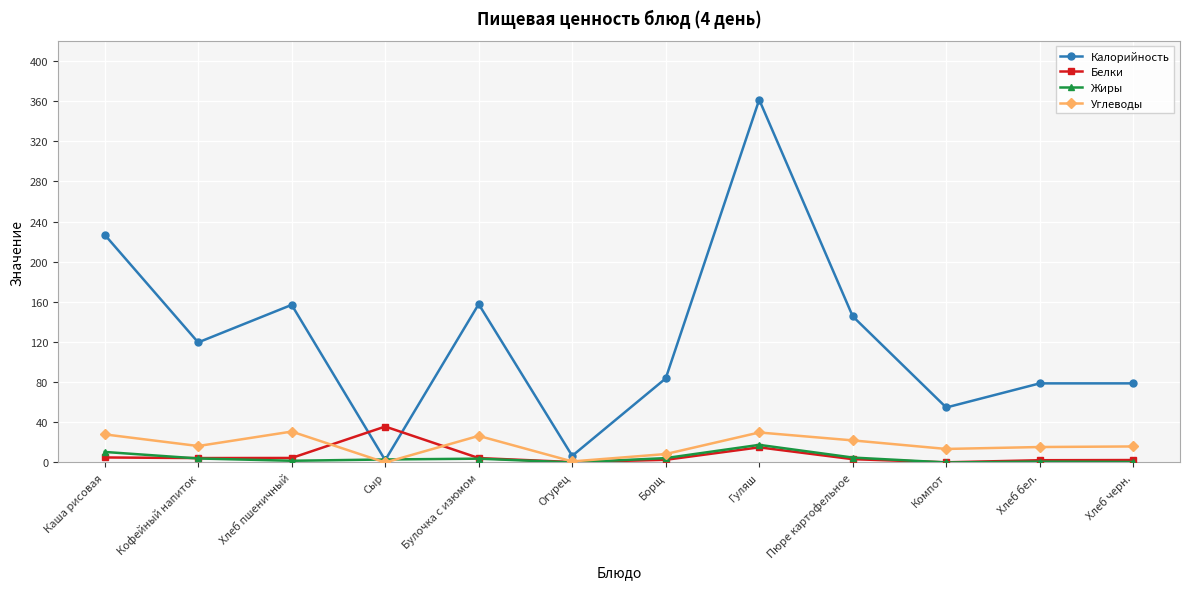

At how many categories does at least one series exceed 23?

11